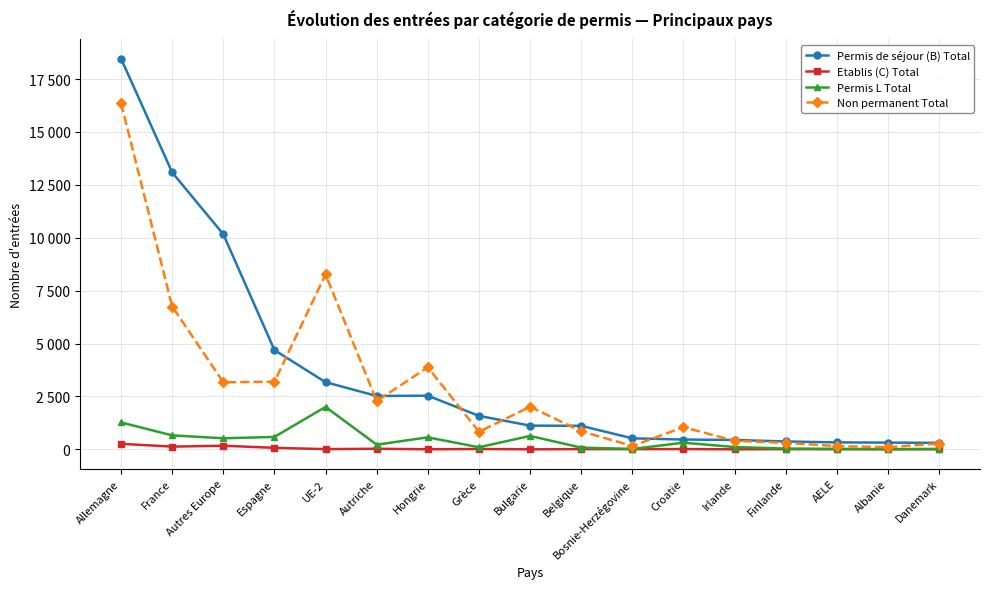

What is the difference between the Permis L Total values at Allemagne and Finlande?

1236